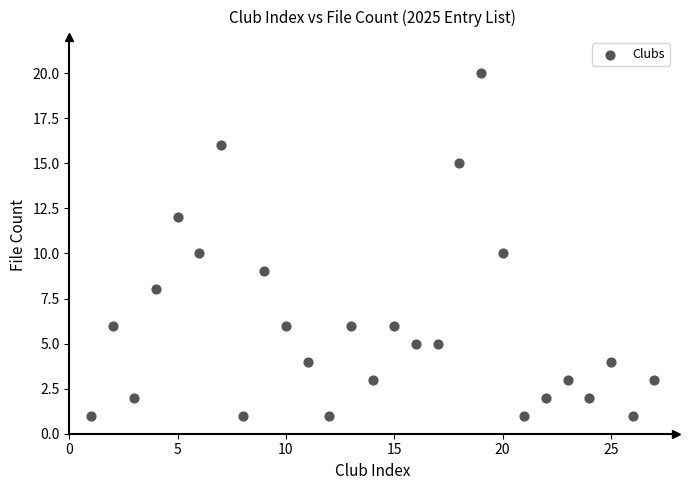

What is the range of Y values (max minus min)?

19